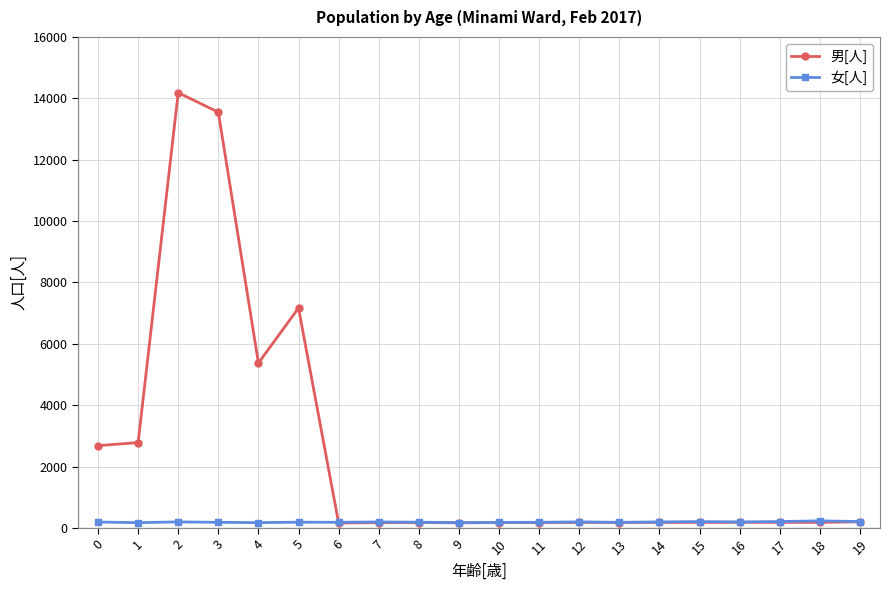

Where is the first local maximum for 男[人]?

2